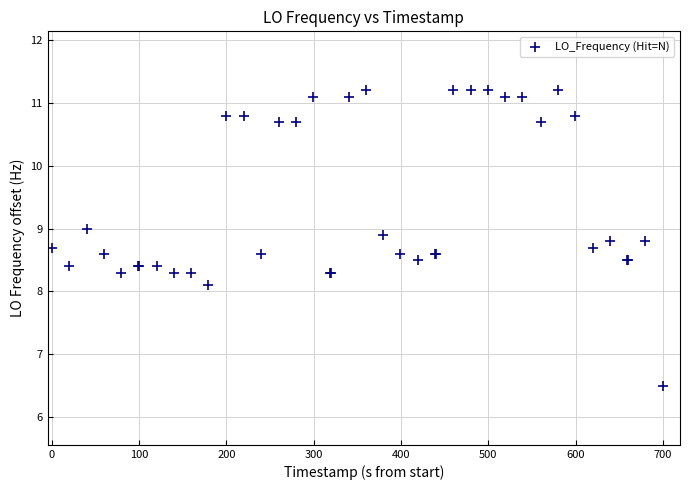

What Y value in the scatter plot is closest to 8?

8.1